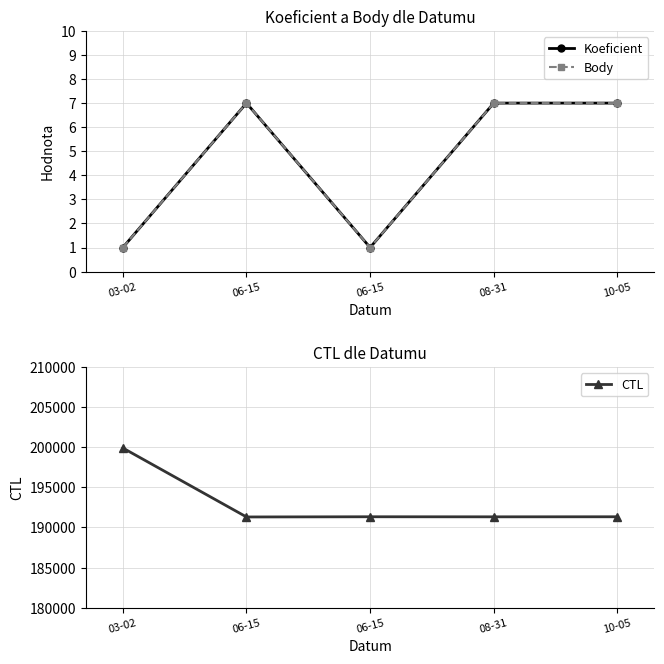

What is the approximate value of Body at 10-05?

7